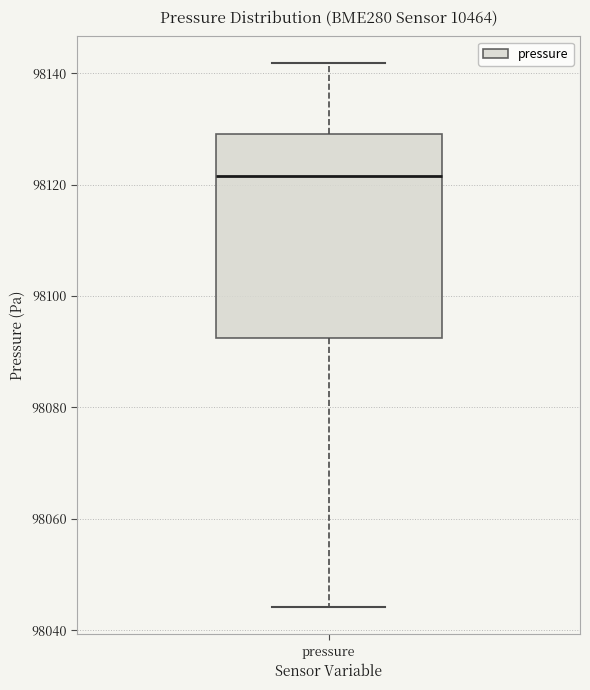

Where does the upper whisker of the box for pressure end on the y-axis? The values are not printed on the chart, so give them approximately, as read against the axis.

98142